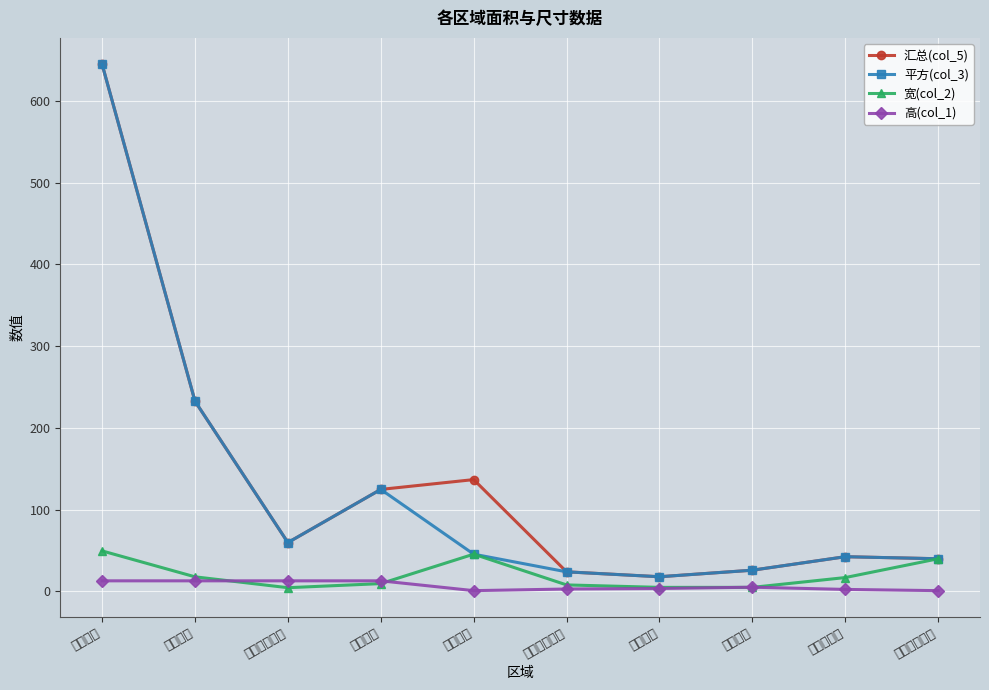

At which category is the sum across all series the highest?

厂房背面